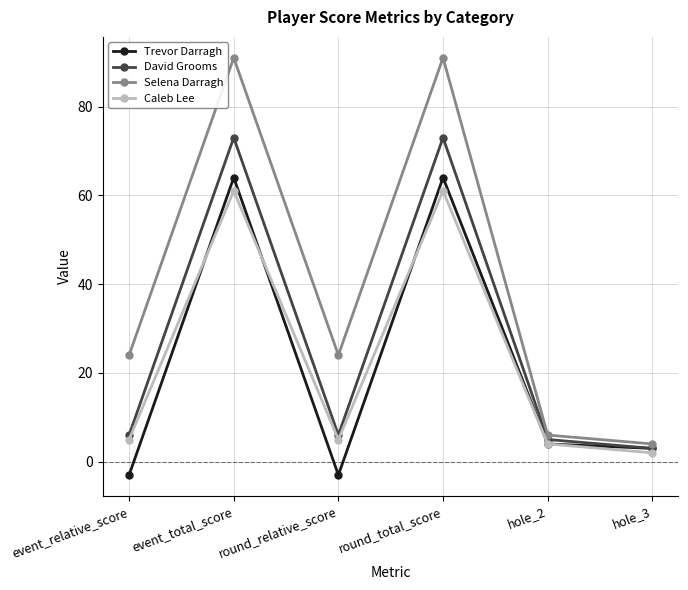

At how many categories does at least one series exceed 68?

2